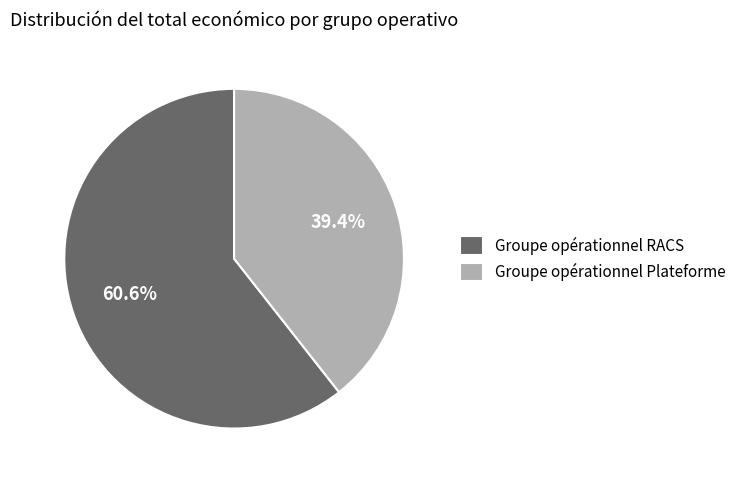

Which category accounts for the majority?

Groupe opérationnel RACS